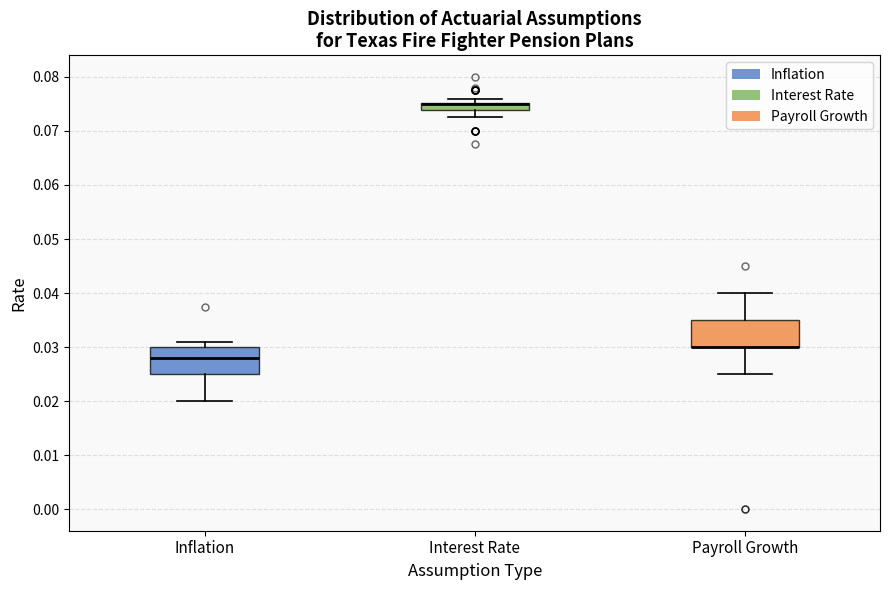

Where is the upper edge of the box for Interest Rate on the y-axis? The values are not printed on the chart, so give them approximately, as read against the axis.

0.075